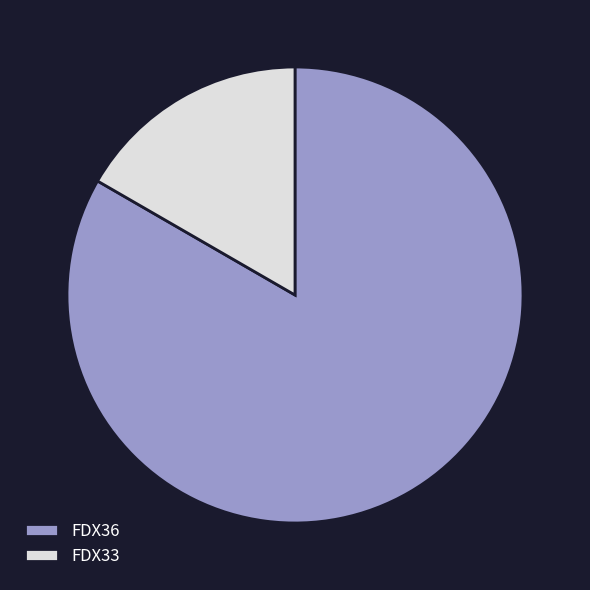

What is the smallest slice in the pie chart?

FDX33